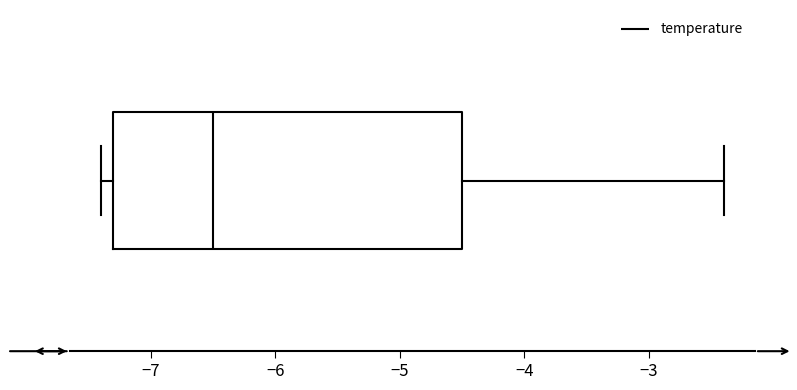

Read this box plot against the x-axis: the position of the median line, the range covered by the box, and the ends of both whiskers. The values are not printed on the chart, so give them approximately, as read against the axis.

median -6.5, box -7.3 to -4.5, whiskers -7.4 to -2.4